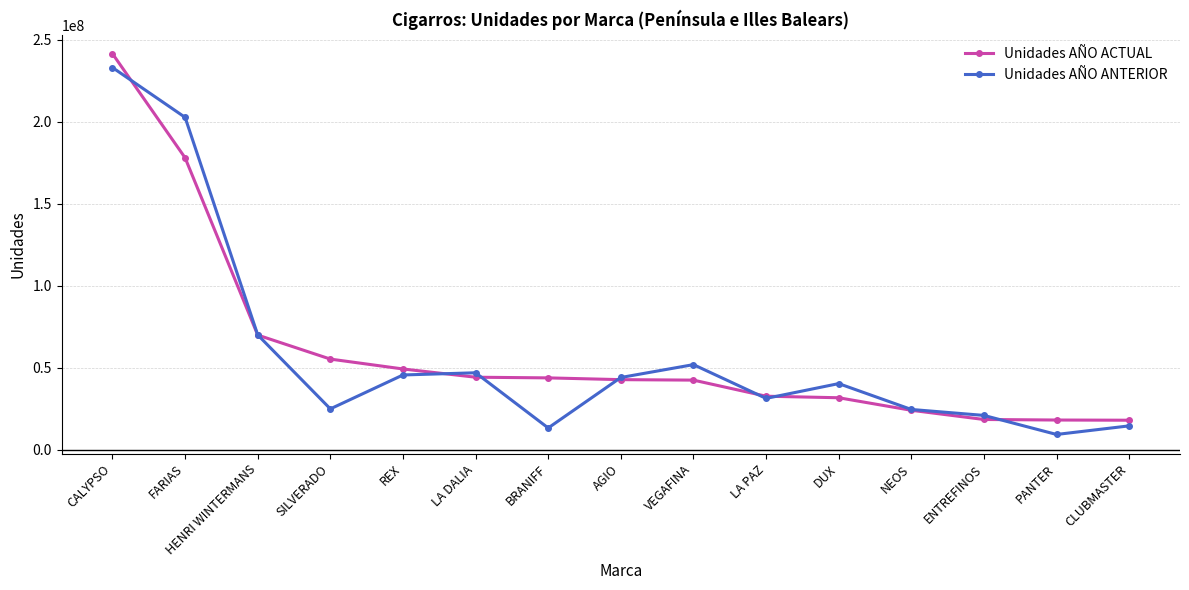

What is the difference between the maximum and minimum values in the Unidades AÑO ACTUAL series?

223527866